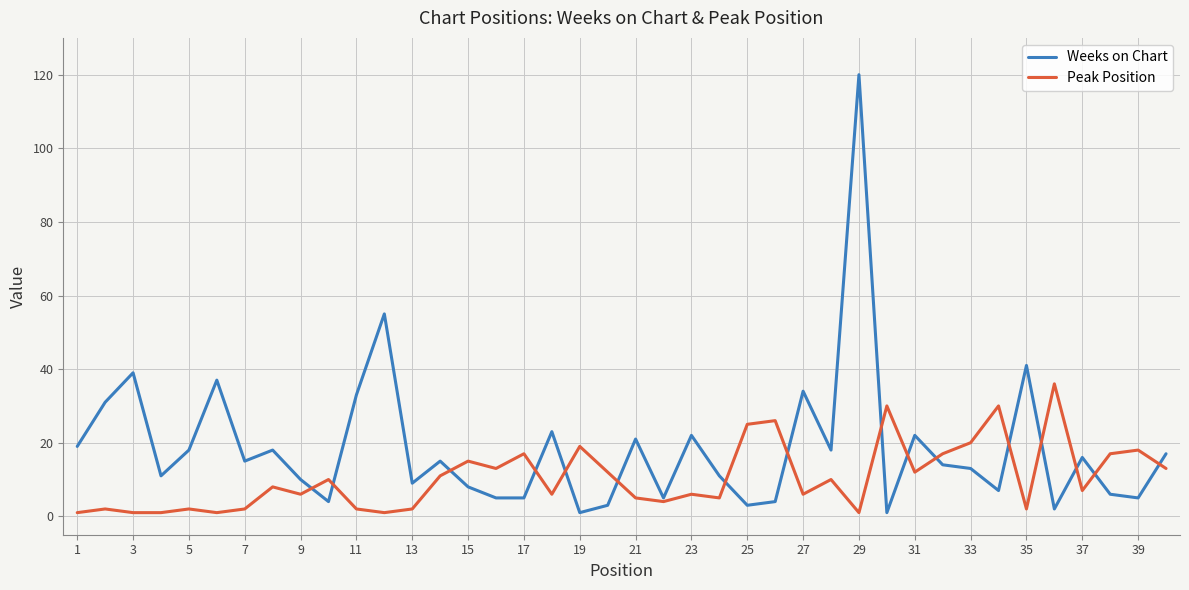

Which series has the largest total across all categories?

Weeks on Chart